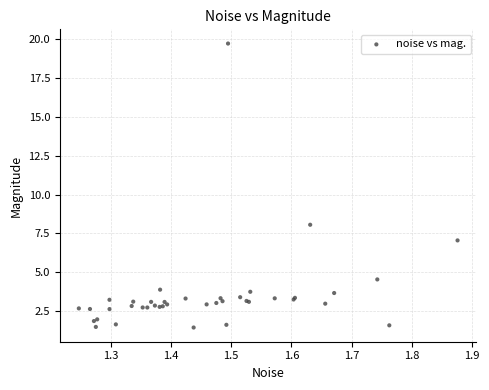

What Y value in the scatter plot is closest to 10?

8.1